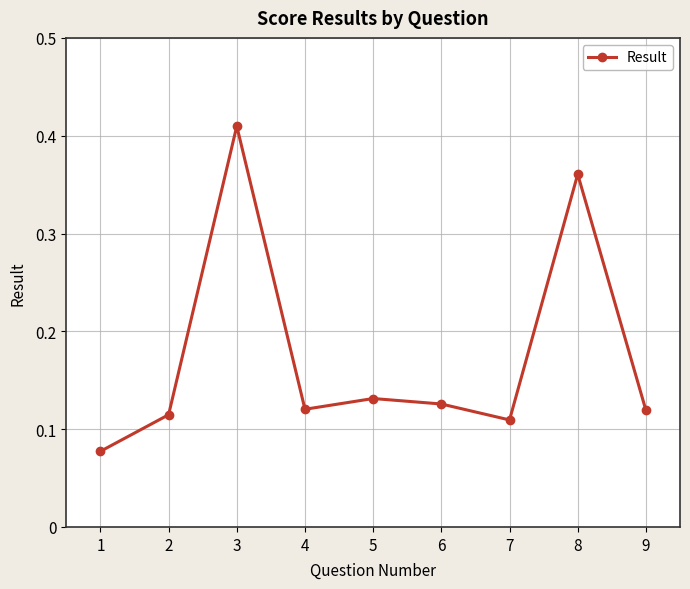

Which label corresponds to the largest value in the chart?

3